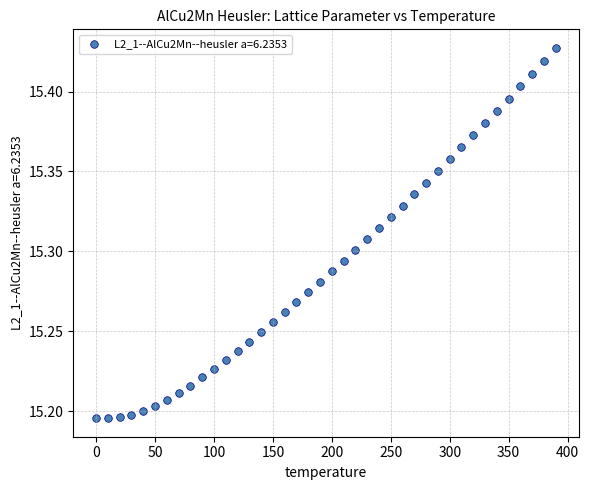

What is the range of X values (max minus min)?

390.0